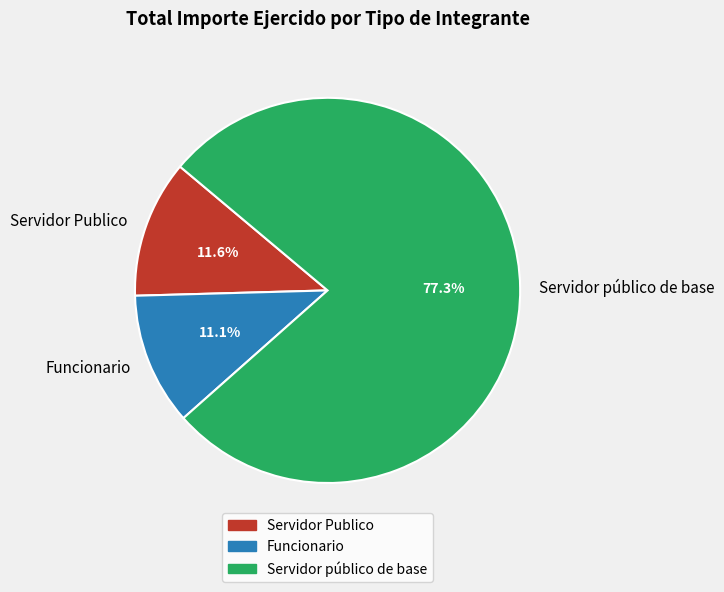

Which slice represents more than half of the pie?

Servidor público de base